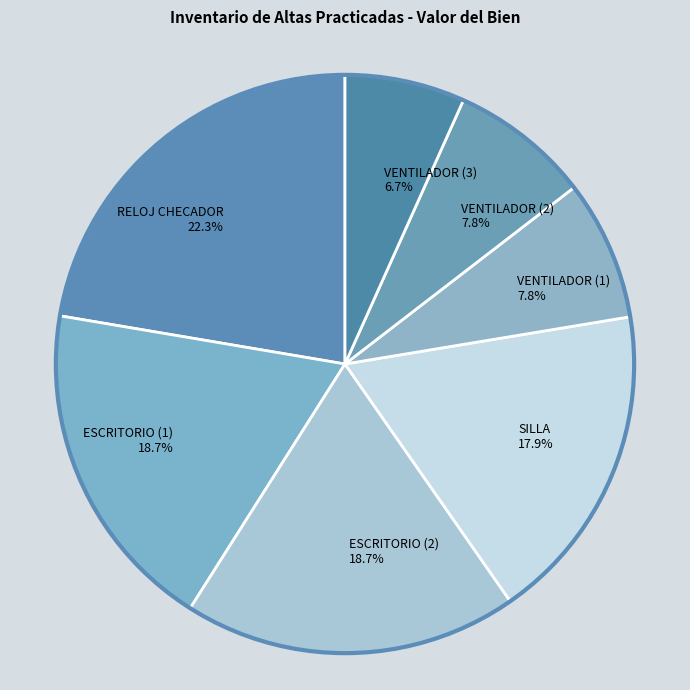

Does SILLA account for over 50% of the chart?

No